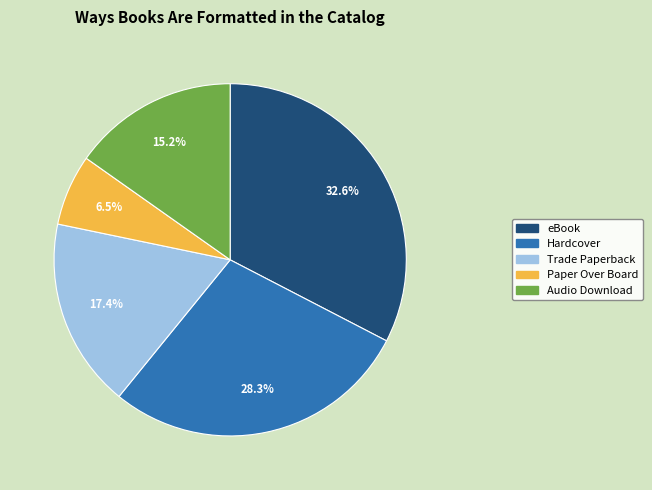

To the nearest percent, what is the combined percentage of Trade Paperback and eBook?

50%